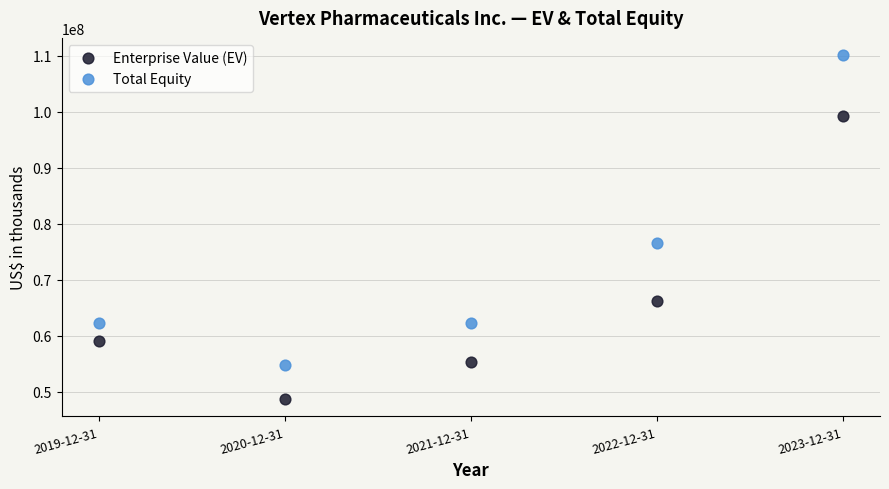

In the Enterprise Value (EV) series, what Y value is closest to 73983305?

66152095